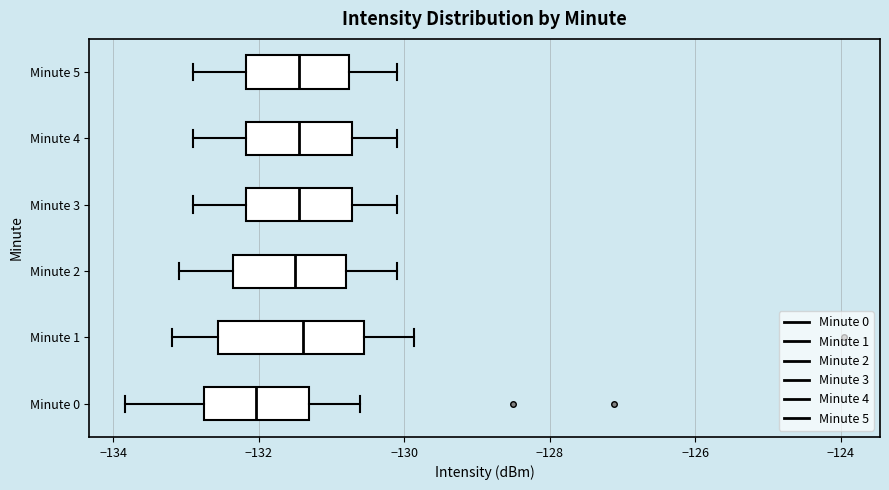

Reading bottom to top, transcribe this box plot: for each box, give where its median line is, the range the box spans, and where its two whiskers end, as read against the x-axis. The values are not printed on the chart, so give them approximately, as read against the axis.

Minute 0: median -132.0, box -132.8 to -131.4, whiskers -133.8 to -130.6
Minute 1: median -131.4, box -132.6 to -130.6, whiskers -133.2 to -129.8
Minute 2: median -131.4, box -132.4 to -130.8, whiskers -133.0 to -130.0
Minute 3: median -131.4, box -132.2 to -130.8, whiskers -132.8 to -130.0
Minute 4: median -131.4, box -132.2 to -130.8, whiskers -132.8 to -130.0
Minute 5: median -131.4, box -132.2 to -130.8, whiskers -132.8 to -130.0